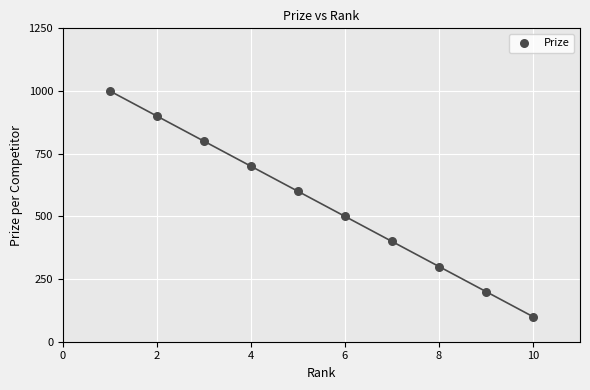

What is the average X value?

6